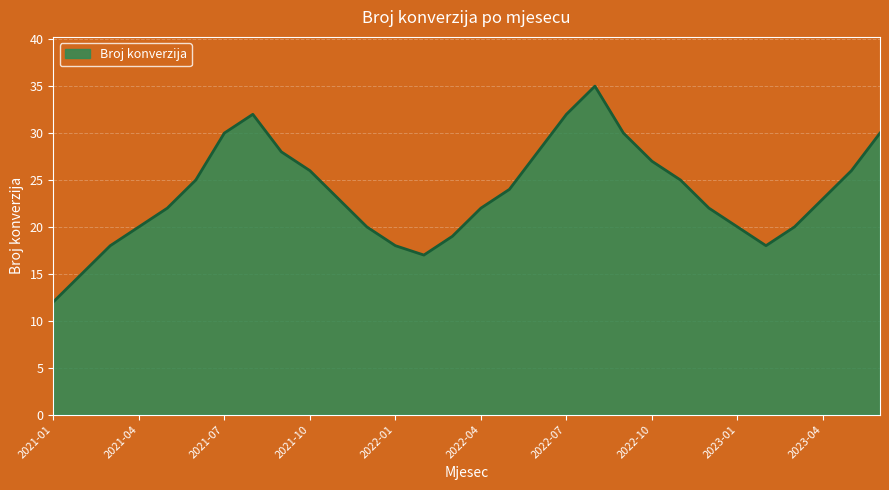

What is the minimum value shown in the chart?

12